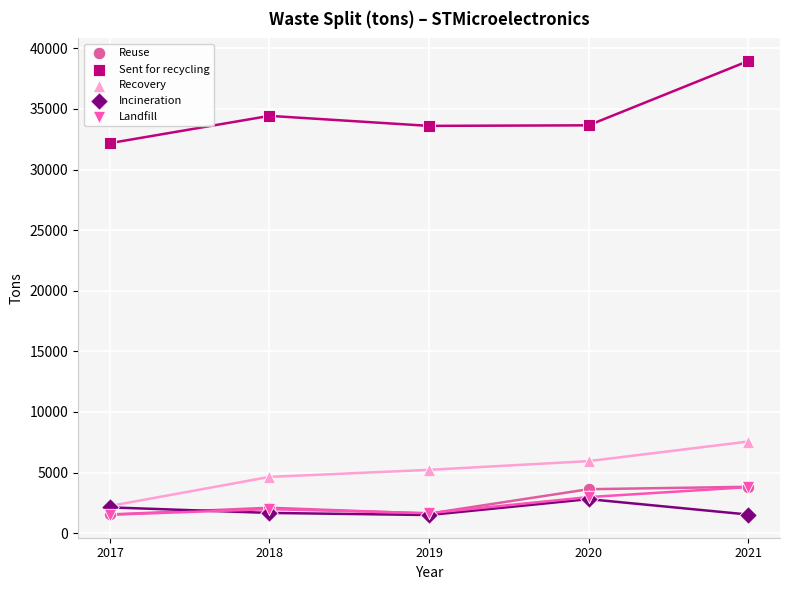

Which series reaches the maximum Y coordinate?

Sent for recycling